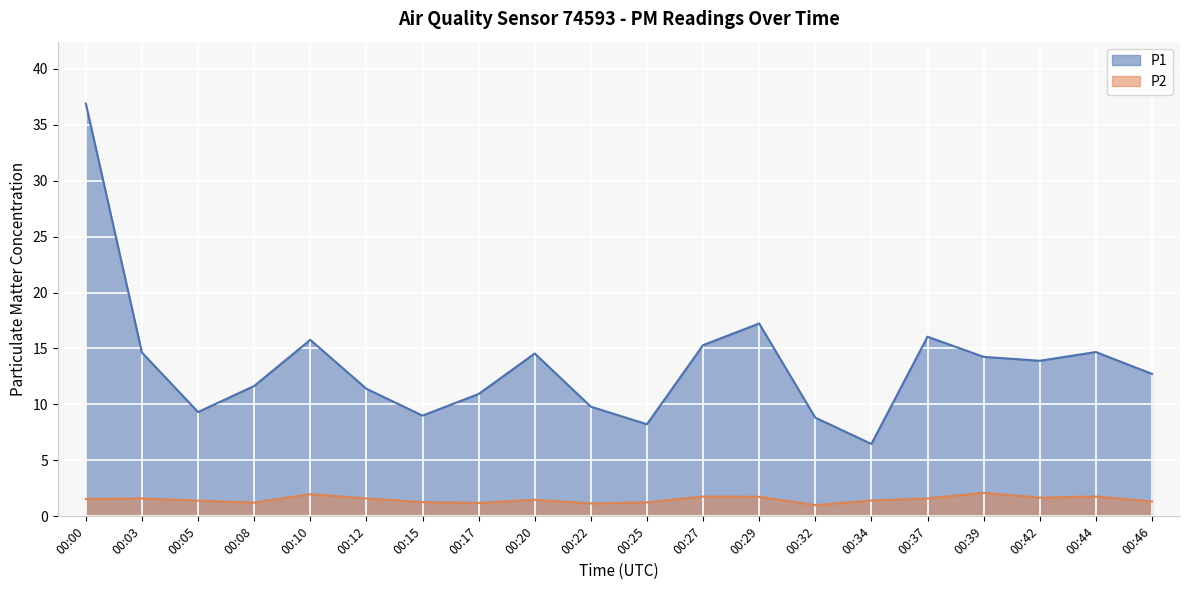

At which category is the sum across all series the highest?

00:00